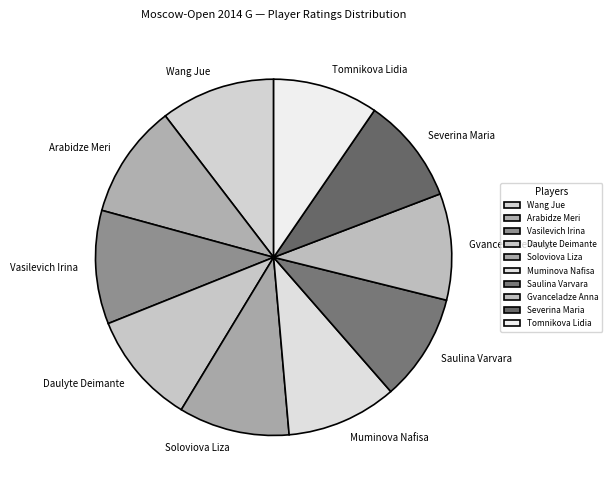

Do Wang Jue and Muminova Nafisa together represent more than half of the pie?

No